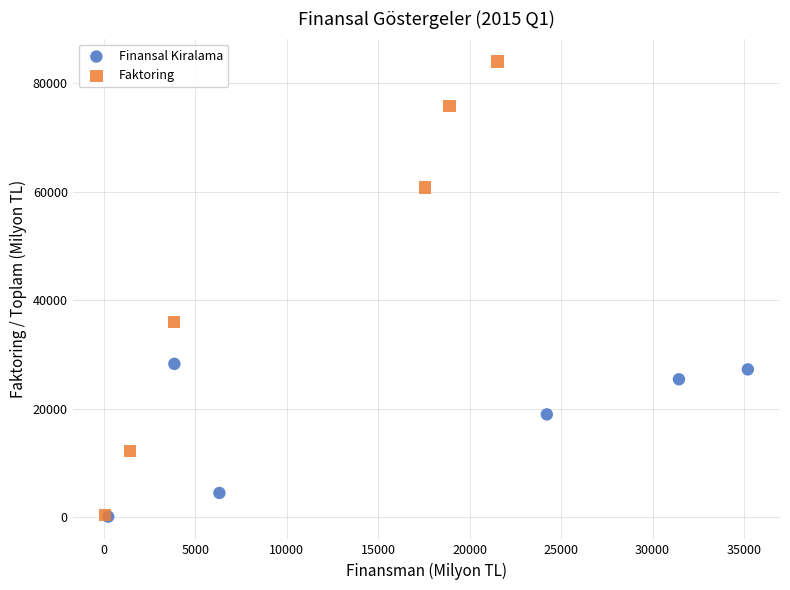

Which series contains the highest Y value?

Faktoring